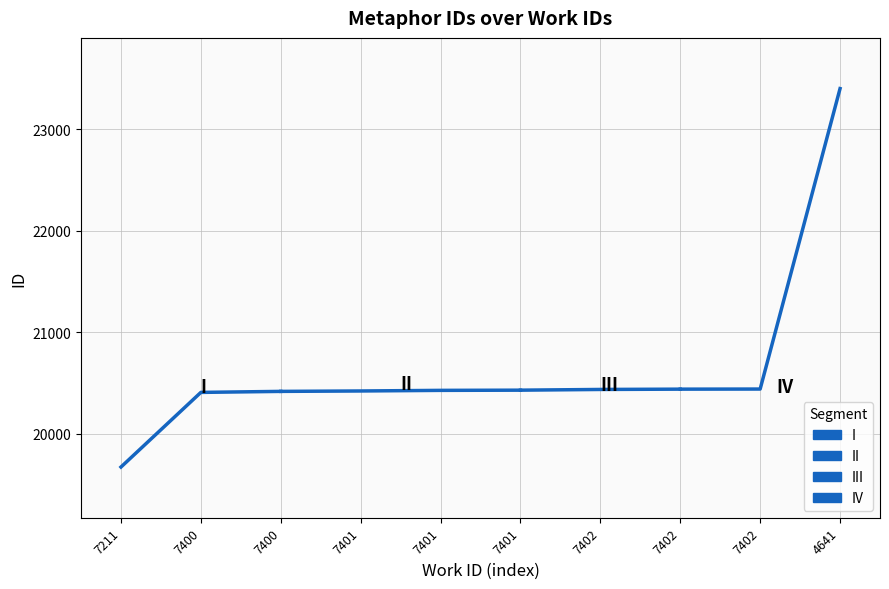

Reading left to right, transcribe all the data shown in this chart.

19671	20407	20417	20421	20427	20429	20436	20439	20440	23403